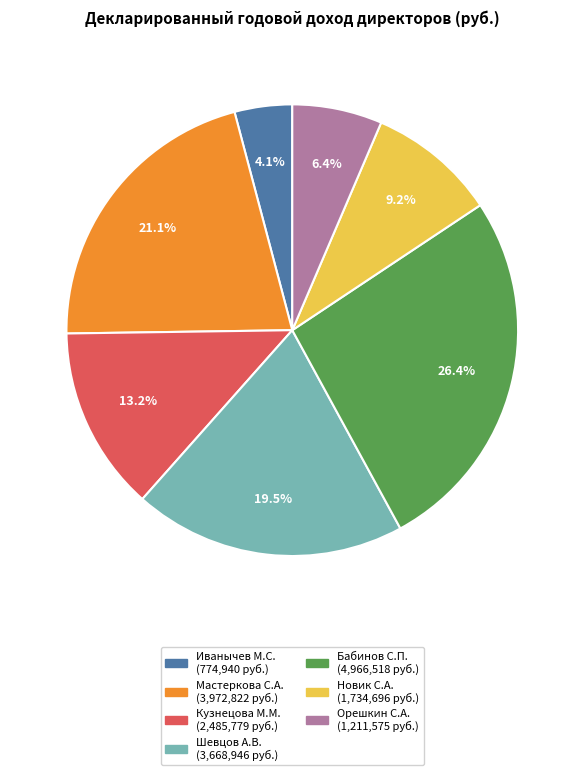

Rank the categories by value from highest to lowest.

Бабинов С.П., Мастеркова С.А., Шевцов А.В., Кузнецова М.М., Новик С.А., Орешкин С.А., Иванычев М.С.